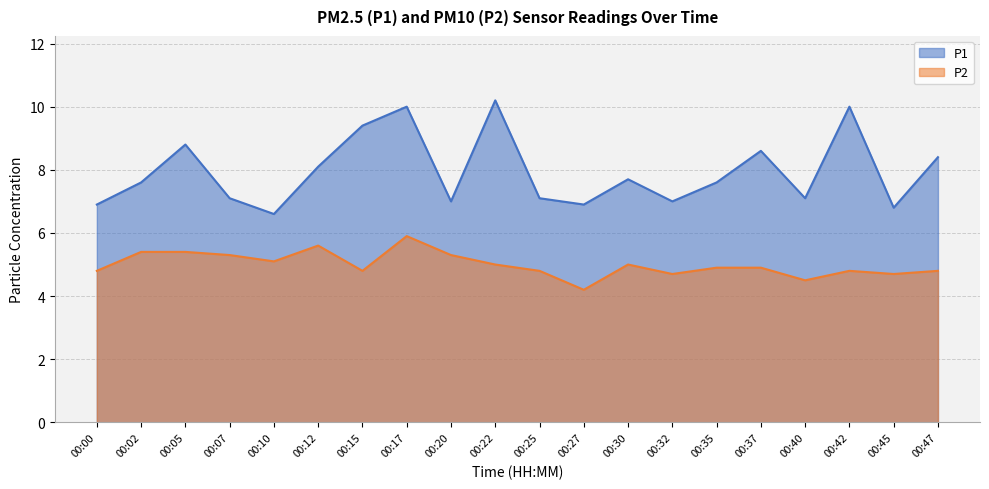

What is the maximum value for P1?

10.2